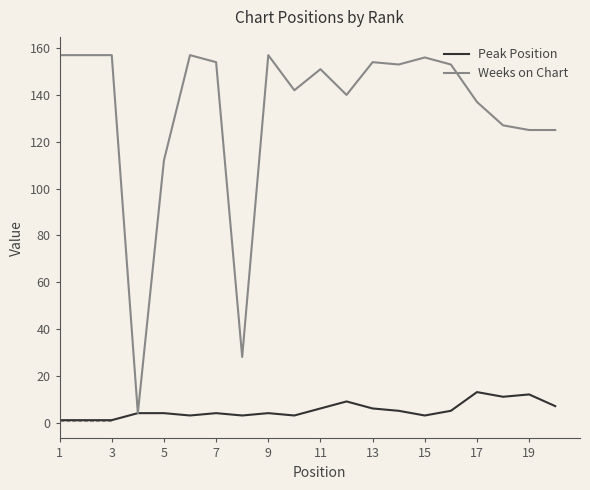

What is the maximum value for Weeks on Chart?

157